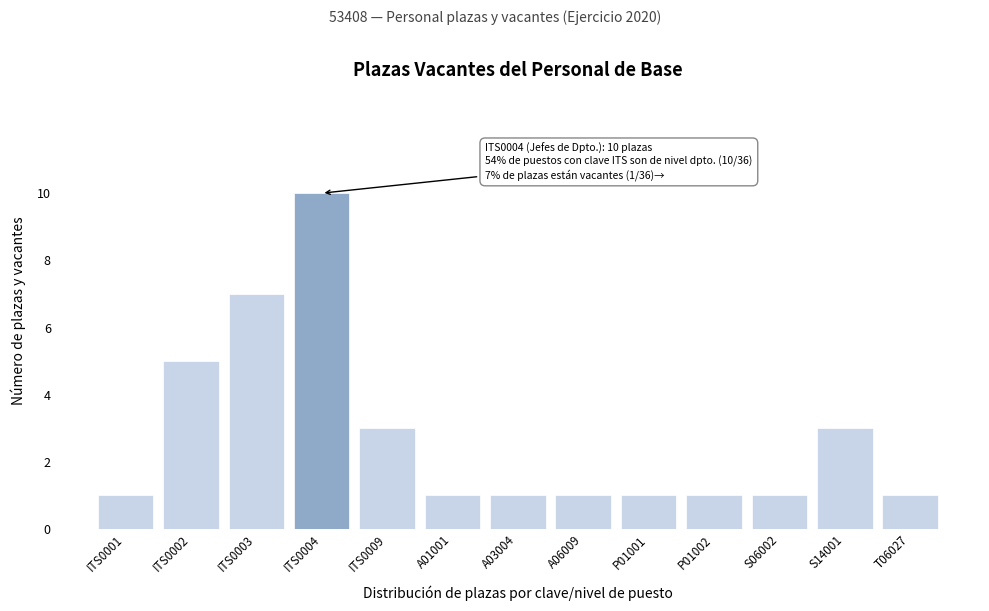

Reading left to right, list all the values displayed in this chart.

1	5	7	10	3	1	1	1	1	1	1	3	1